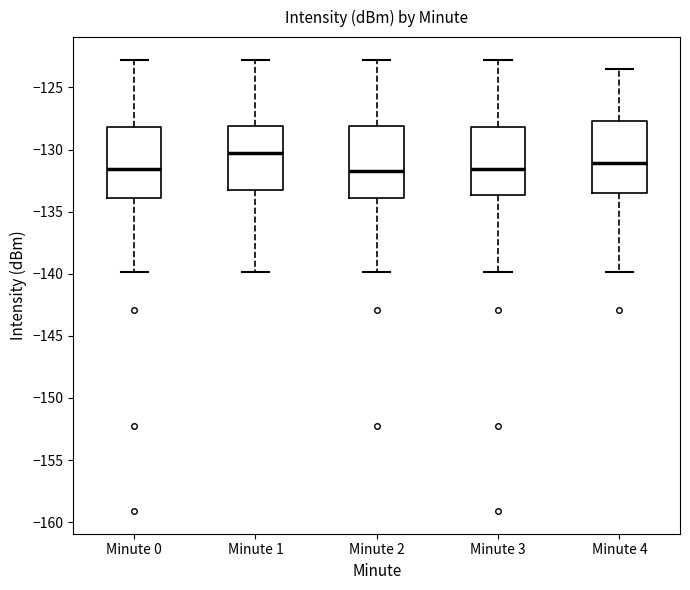

Where does the upper whisker of the box for Minute 2 end on the y-axis? The values are not printed on the chart, so give them approximately, as read against the axis.

-123.0